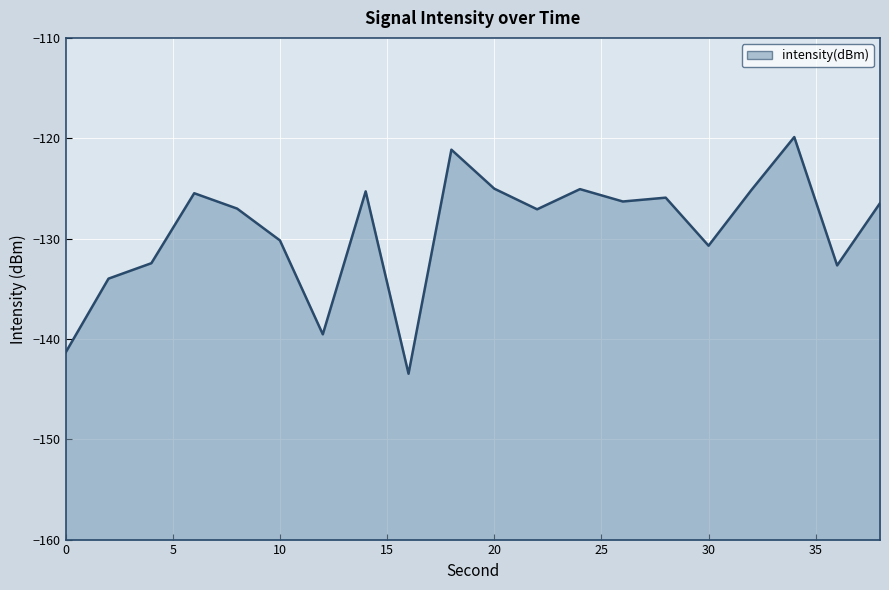

What is the sum of the values at 2 and 36?

-266.7